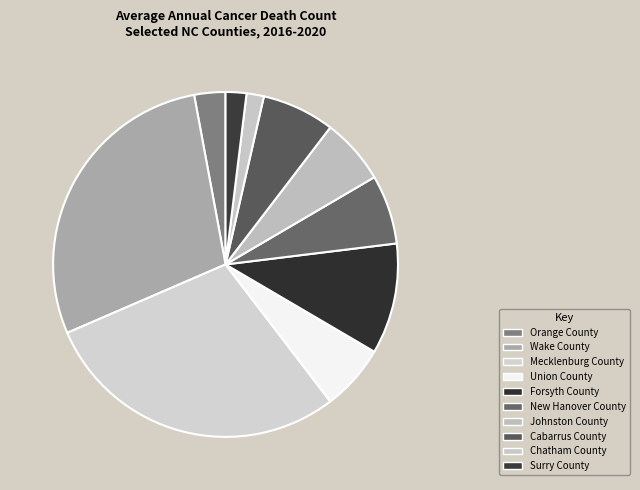

Count the number of slices in the pie.

10